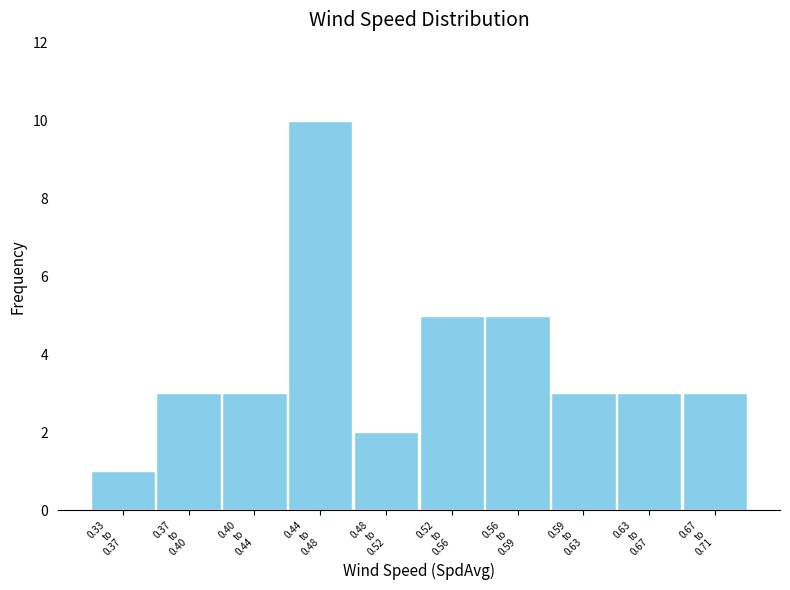

Reading left to right, transcribe all the data shown in this chart.

1	3	3	10	2	5	5	3	3	3